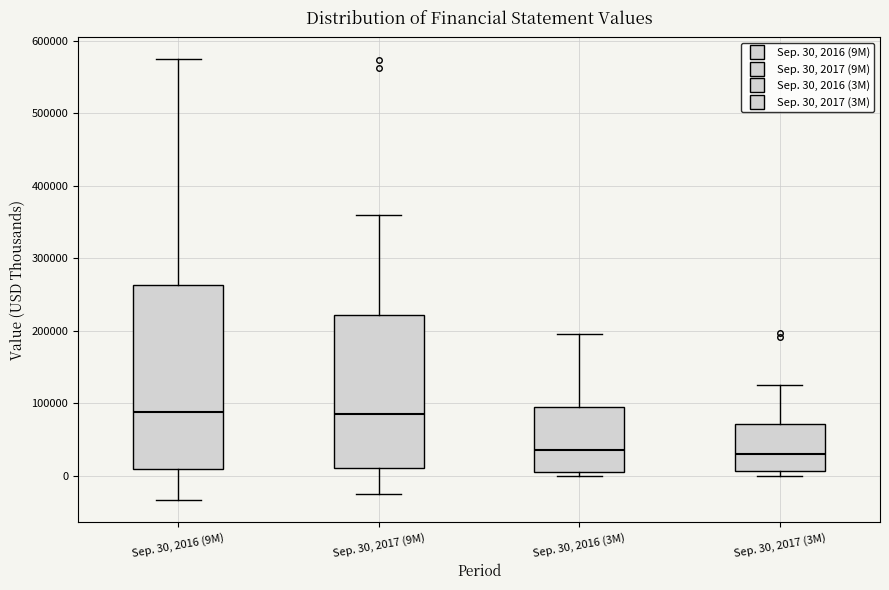

Reading left to right, transcribe this box plot: for each box, give where its median line is, the range the box spans, and where its two whiskers end, as read against the y-axis. The values are not printed on the chart, so give them approximately, as read against the axis.

Sep. 30, 2016 (9M): median 90000, box 10000 to 260000, whiskers -30000 to 570000
Sep. 30, 2017 (9M): median 80000, box 10000 to 220000, whiskers -30000 to 360000
Sep. 30, 2016 (3M): median 40000, box 10000 to 100000, whiskers 0 to 200000
Sep. 30, 2017 (3M): median 30000, box 10000 to 70000, whiskers 0 to 130000